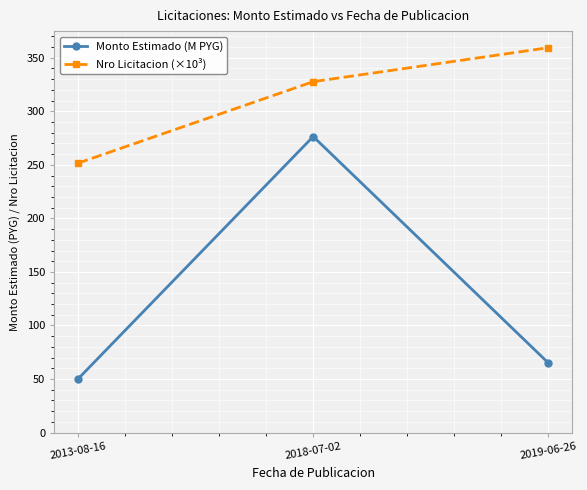

Which series changed the most between 2013-08-16 and 2019-06-26?

Nro Licitacion (×10³)